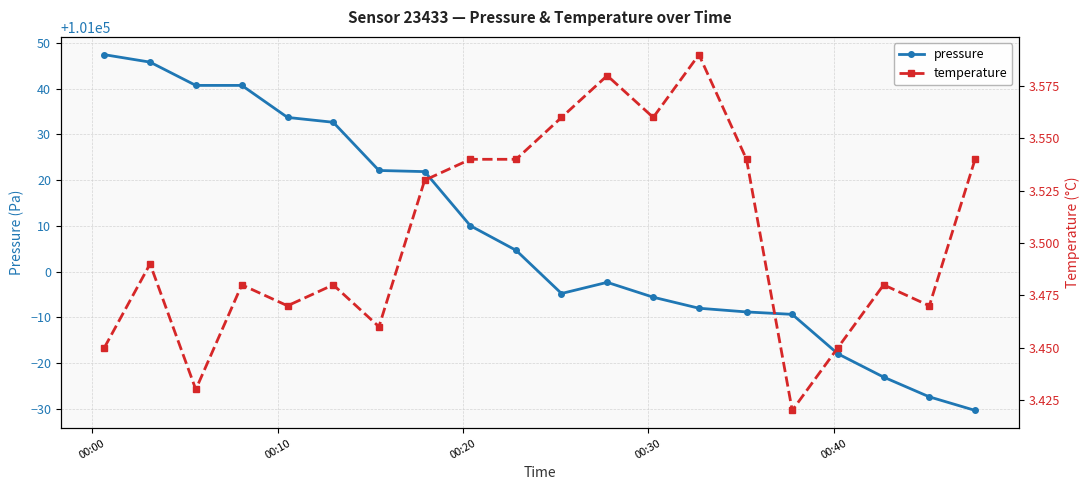

What is the minimum value for pressure?

100969.6